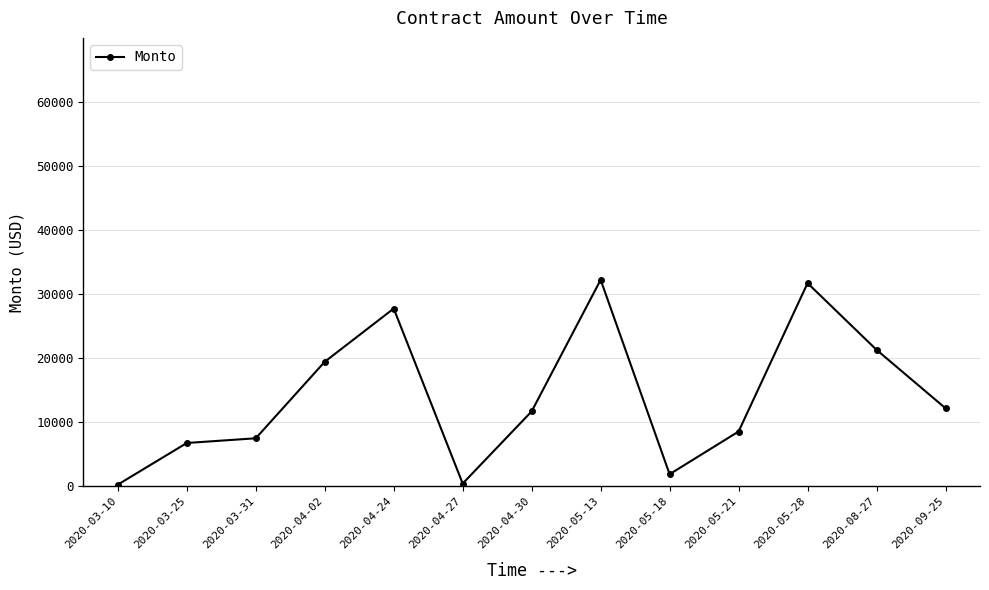

What is the label of the 2nd point from the right?

2020-08-27